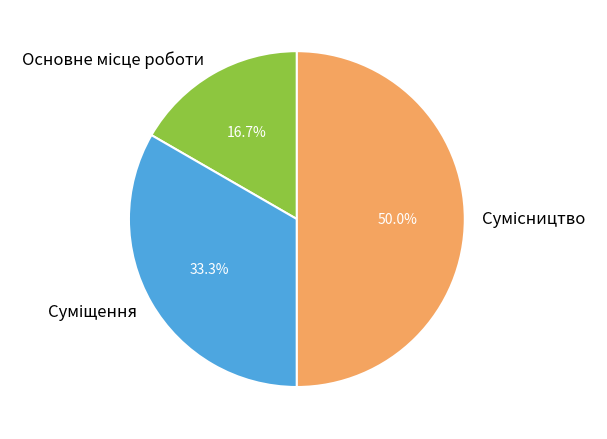

Is there a majority slice in this chart?

No